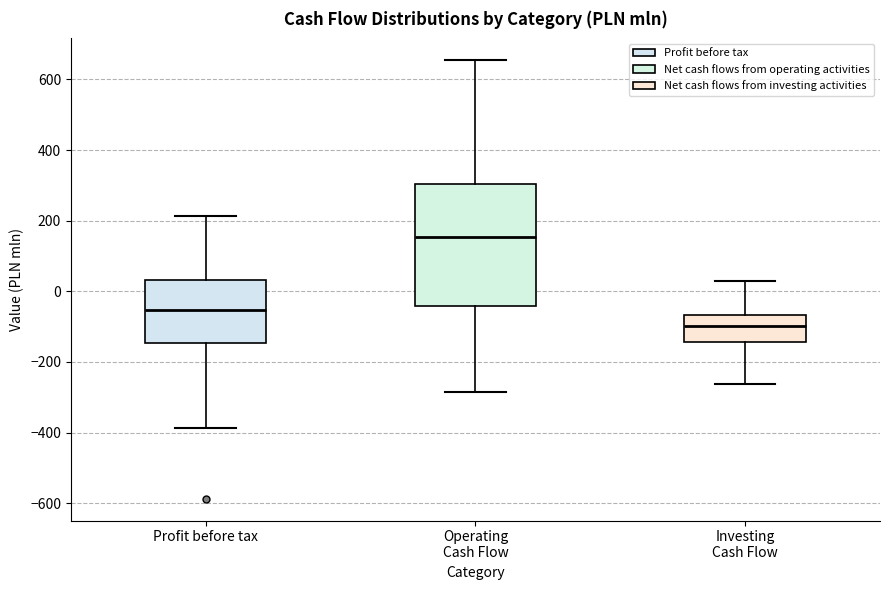

Reading left to right, transcribe this box plot: for each box, give where its median line is, the range the box spans, and where its two whiskers end, as read against the y-axis. The values are not printed on the chart, so give them approximately, as read against the axis.

Profit before tax: median -60, box -140 to 40, whiskers -380 to 220
Operating Cash Flow: median 160, box -40 to 300, whiskers -280 to 660
Investing Cash Flow: median -100, box -140 to -60, whiskers -260 to 40